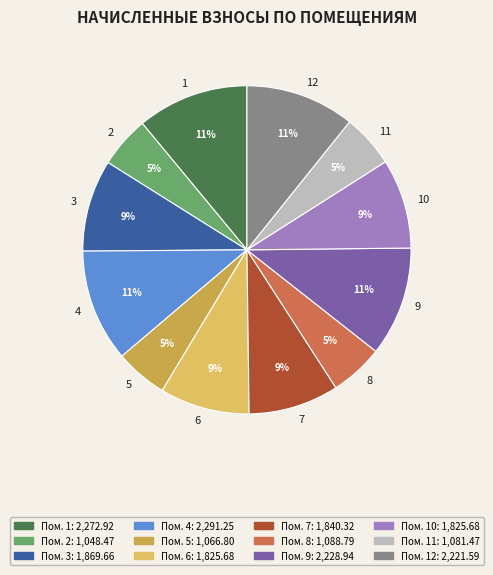

What is the ratio of the value at 6 to the value at 3?

1.0